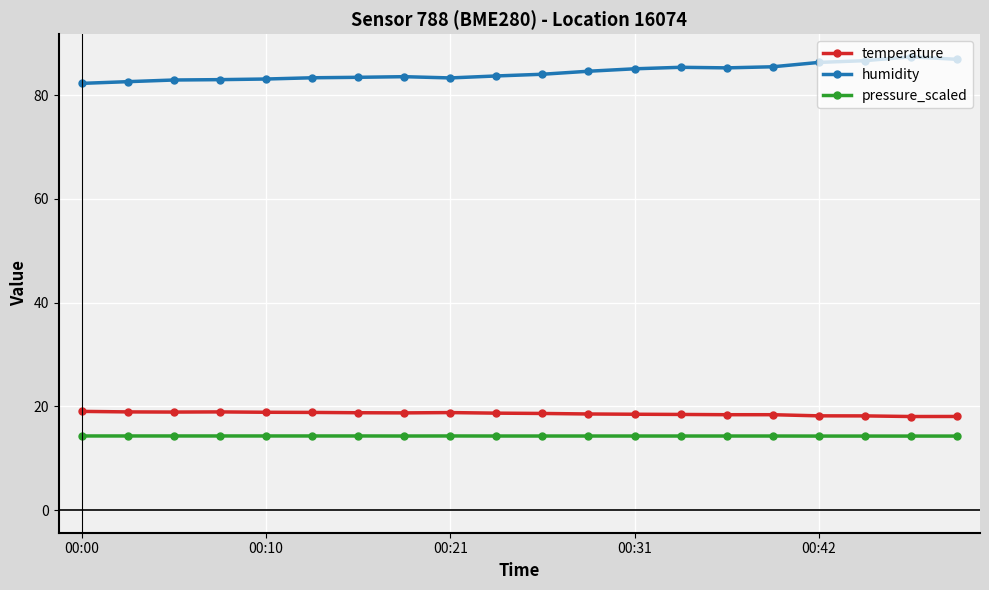

Which series has the widest spread of values?

humidity